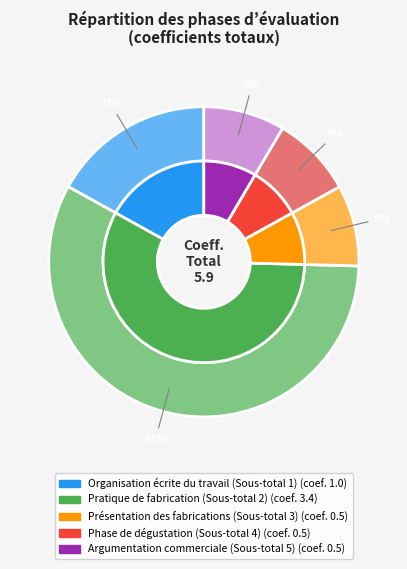

Which has a higher value, Pratique de fabrication (Sous-total 2) or Organisation écrite du travail (Sous-total 1)?

Pratique de fabrication (Sous-total 2)